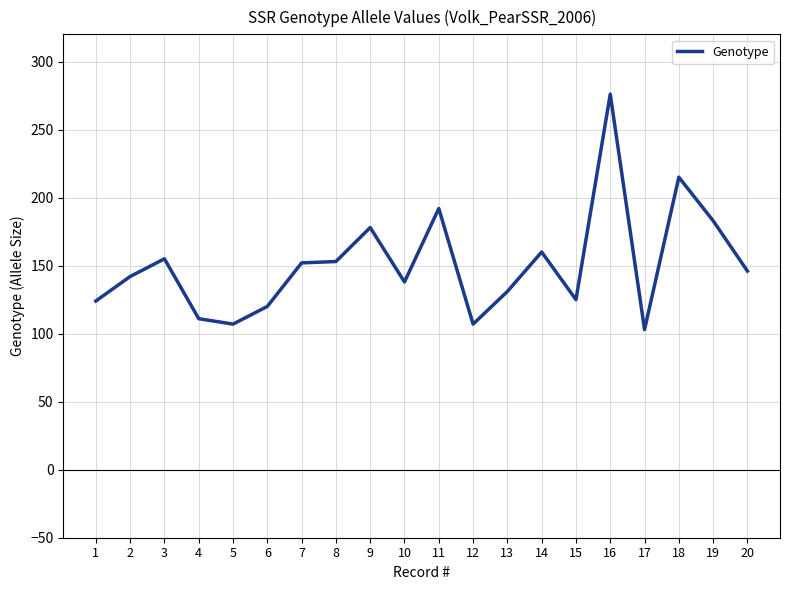

What is the greatest value displayed?

276